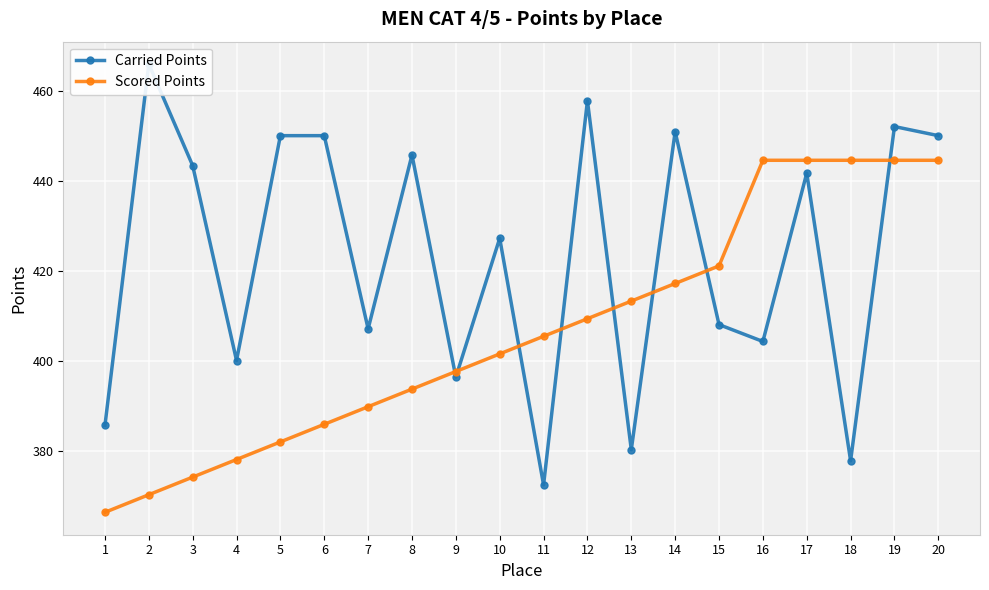

True or false: Scored Points has a value of 444.5 at 19.

True